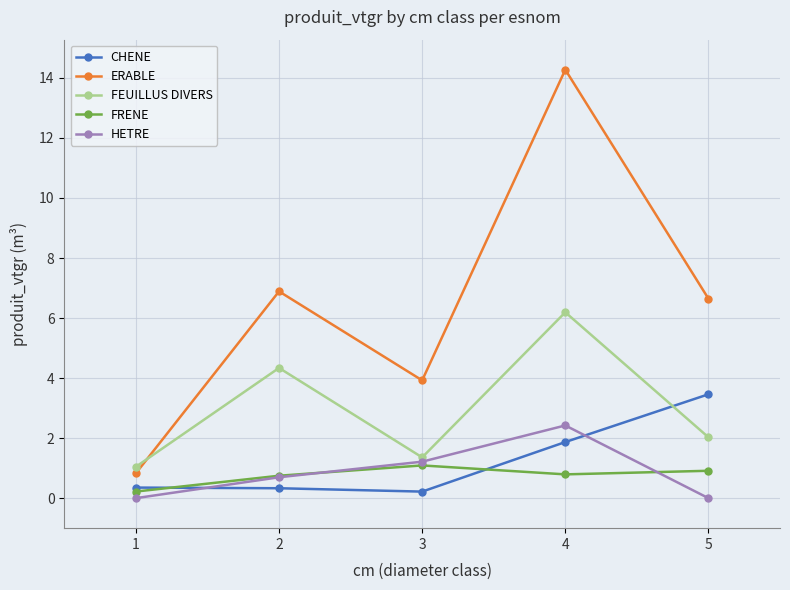

At which category does FEUILLUS DIVERS reach its first local valley?

3